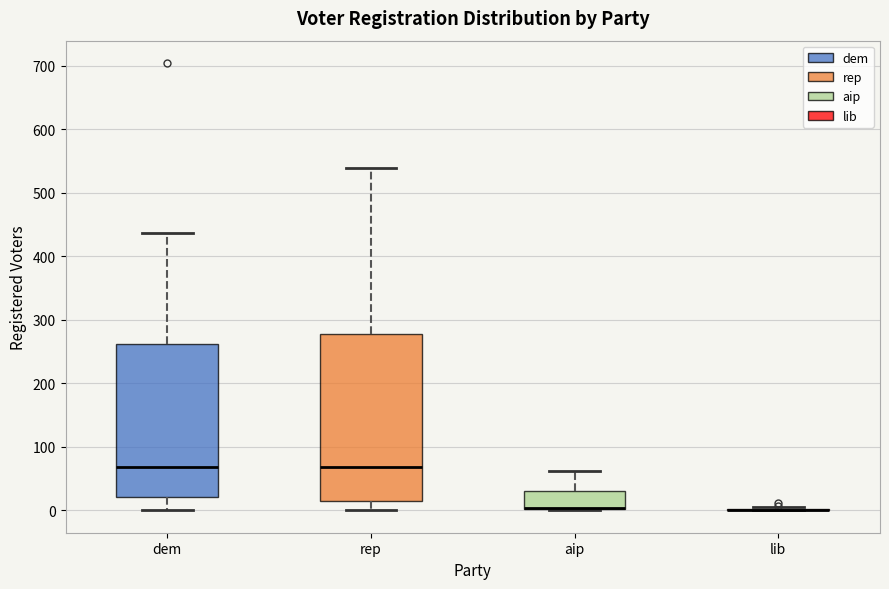

Reading left to right, transcribe this box plot: for each box, give where its median line is, the range the box spans, and where its two whiskers end, as read against the y-axis. The values are not printed on the chart, so give them approximately, as read against the axis.

dem: median 70, box 20 to 260, whiskers 0 to 440
rep: median 70, box 10 to 280, whiskers 0 to 540
aip: median 0 (drawn on the box's lower edge), box 0 to 30, whiskers 0 to 60
lib: box collapsed to a line at 0, whiskers 0 to 10